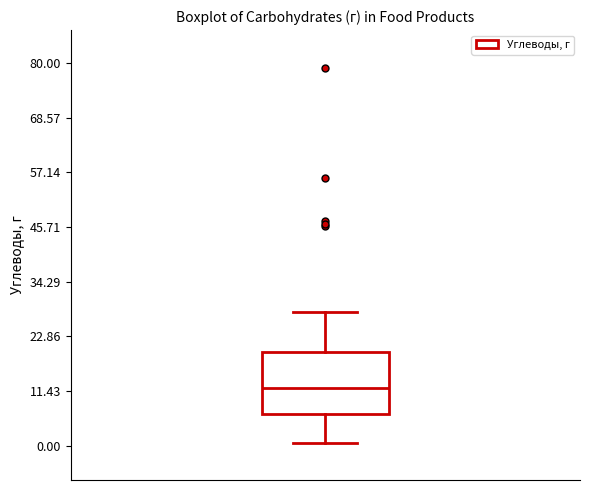

Where is the upper edge of the box on the y-axis? The values are not printed on the chart, so give them approximately, as read against the axis.

20